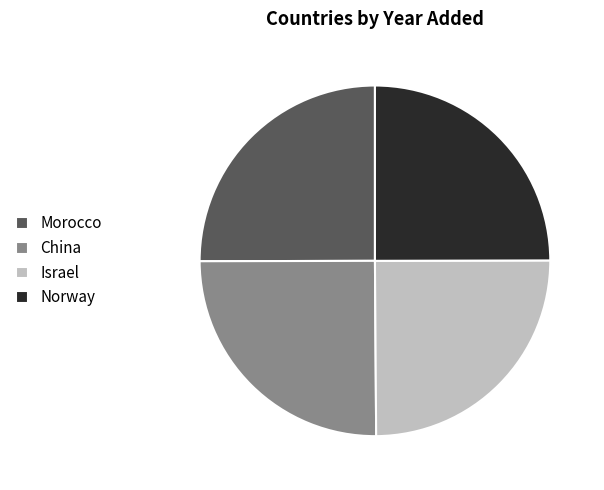

Does Morocco represent more than half of the total?

No